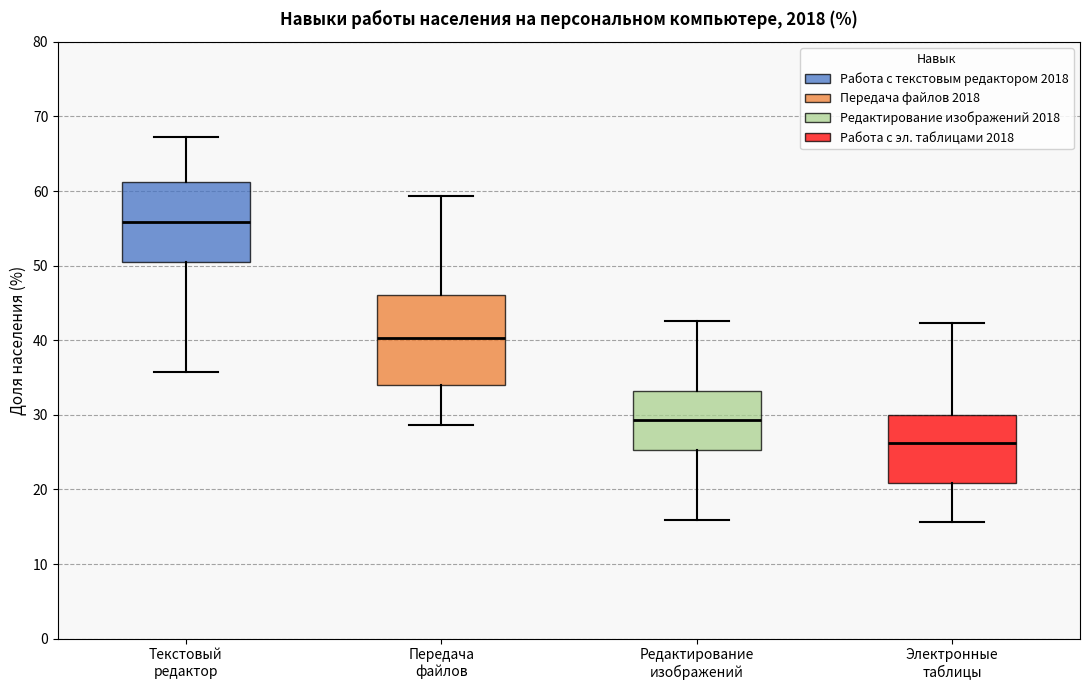

Reading left to right, read every box against the y-axis: the position of its median line, the range the box covers, and the ends of its whiskers. The values are not printed on the chart, so give them approximately, as read against the axis.

Текстовый редактор: median 56, box 50 to 61, whiskers 36 to 67
Передача файлов: median 40, box 34 to 46, whiskers 29 to 59
Редактирование изображений: median 29, box 25 to 33, whiskers 16 to 43
Электронные таблицы: median 26, box 21 to 30, whiskers 16 to 42